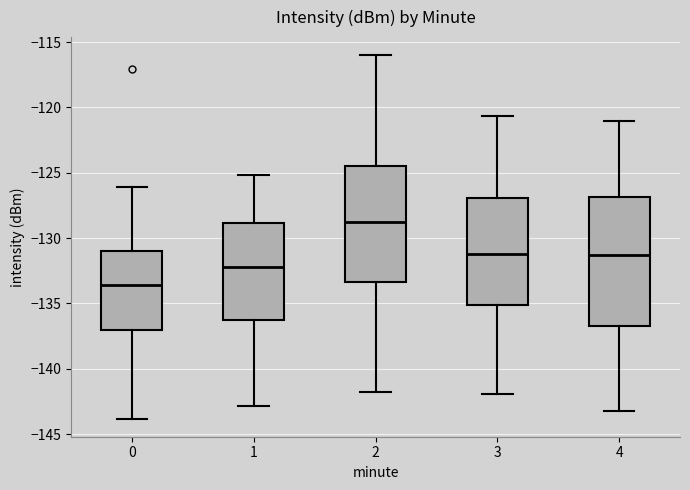

Which box has the lowest median line?

0